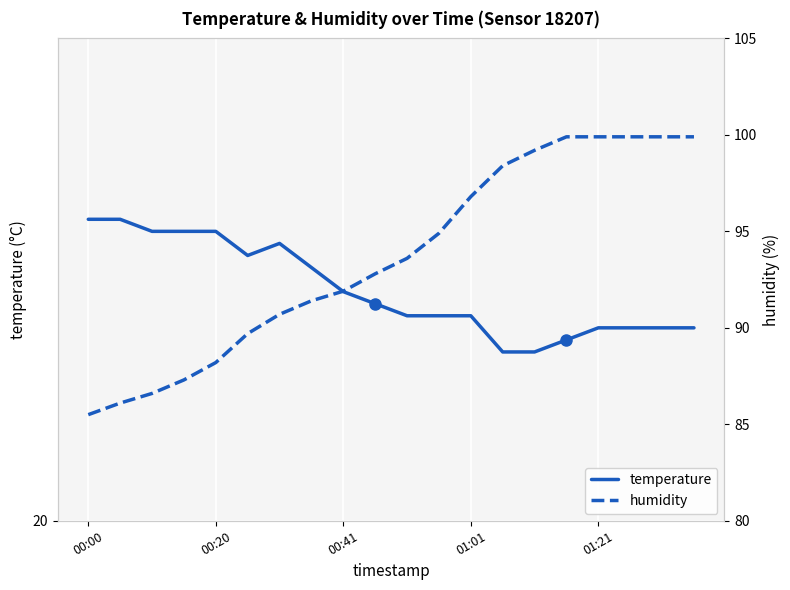

Which series has the largest range (max minus min)?

humidity